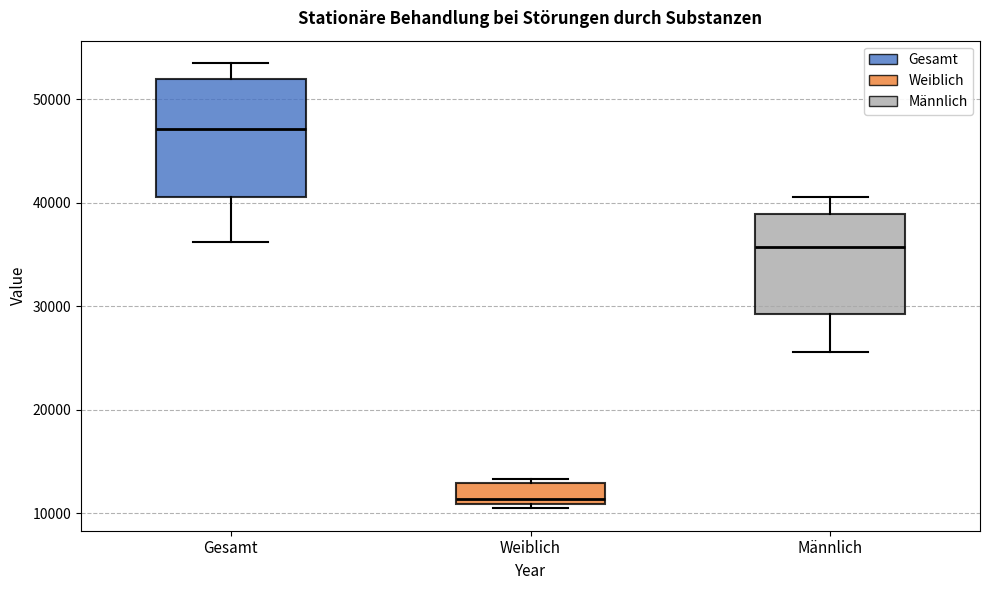

Where does the upper whisker of the box for Gesamt end on the y-axis? The values are not printed on the chart, so give them approximately, as read against the axis.

53000